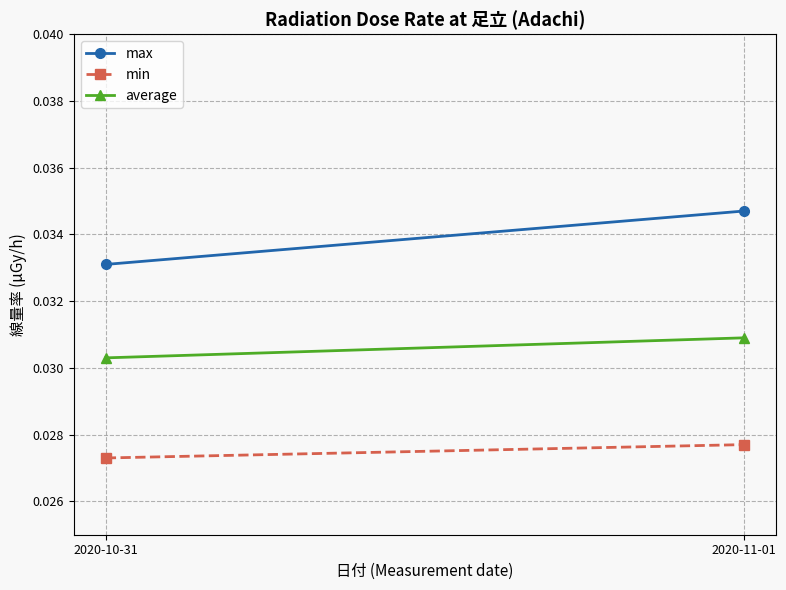

What is the total value across all series at 2020-11-01?

0.1